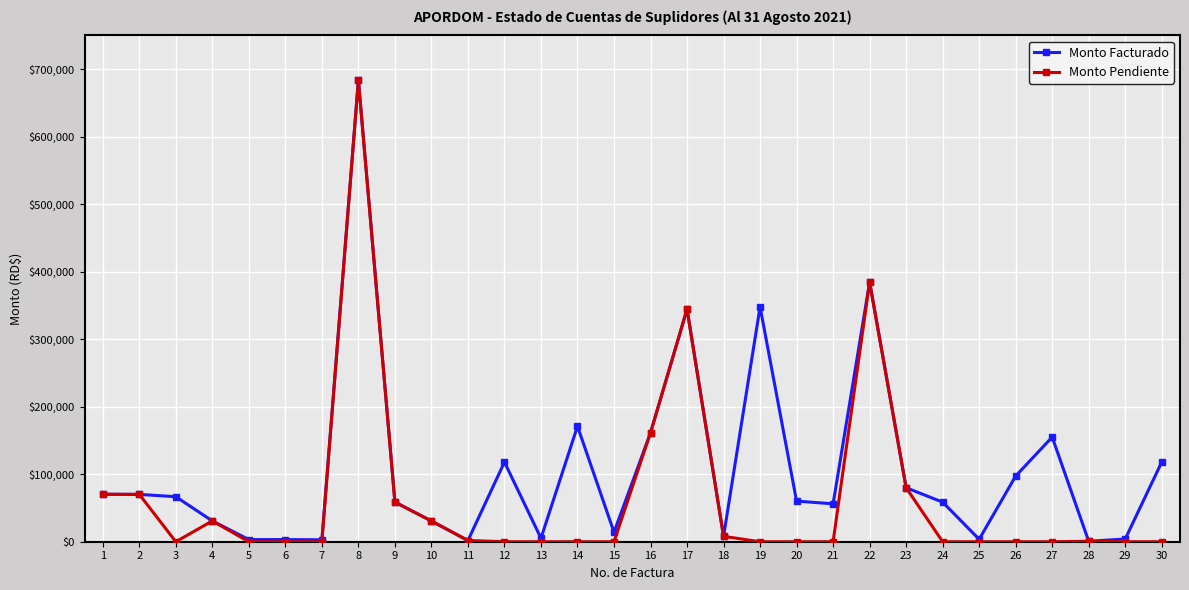

What is the maximum value for Monto Pendiente?

683810.0